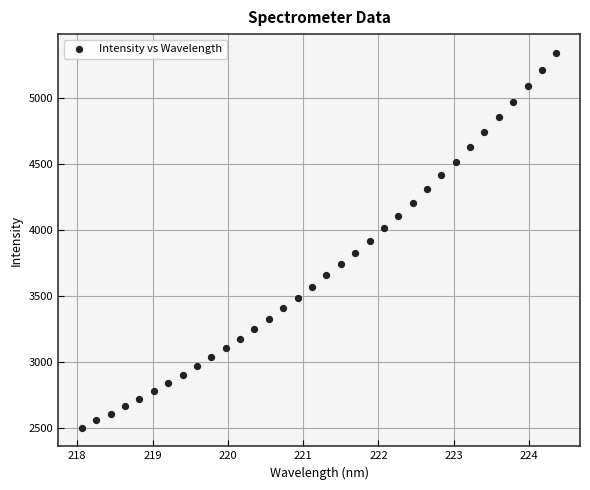

What is the range of Y values (max minus min)?

2845.6